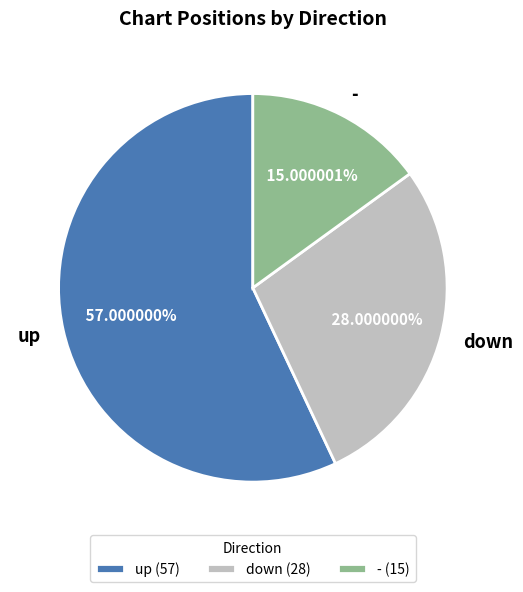

To the nearest percent, what is the combined percentage of up and down?

85%